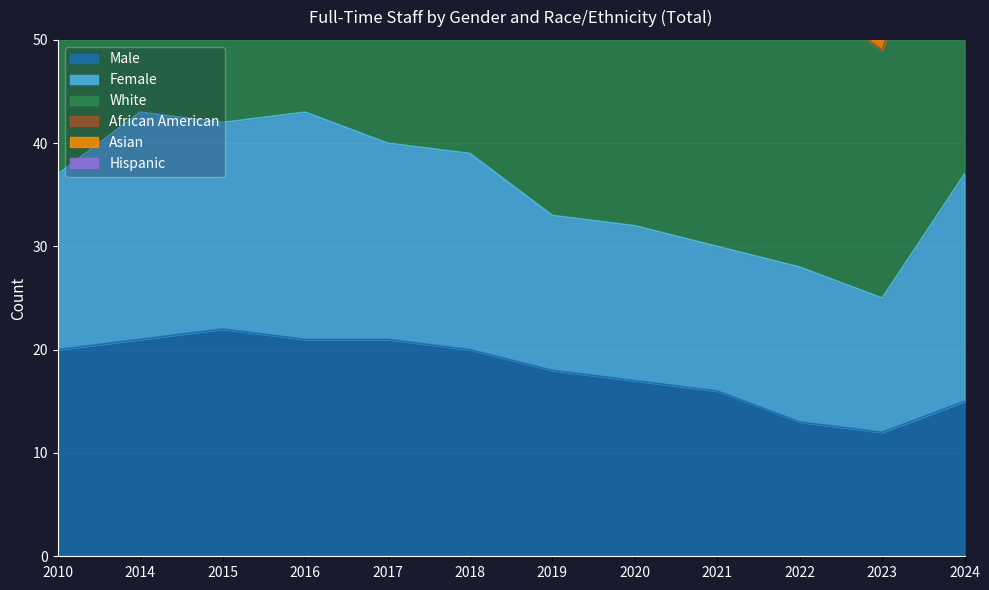

Is it true that Male equals 8 at 2020?

False